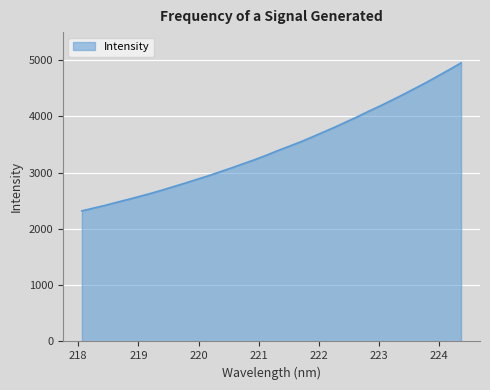

What is the greatest value displayed?

4952.6